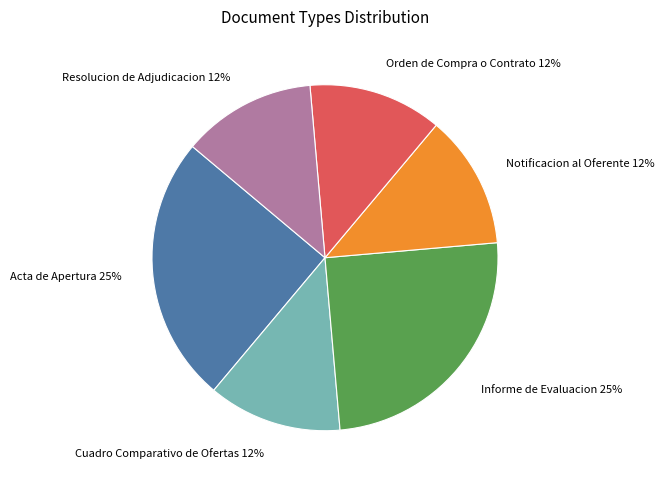

The Cuadro Comparativo de Ofertas slice represents 22% of the pie. True or false?

False